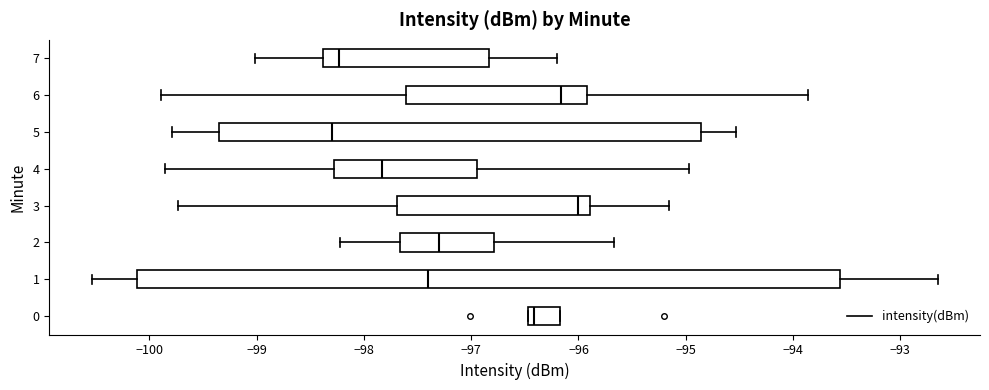

Reading bottom to top, read every box against the x-axis: the position of its median line, the range the box covers, and the ends of its whiskers. The values are not printed on the chart, so give them approximately, as read against the axis.

0: median -96.4, box -96.5 to -96.2, whiskers -96.5 to -96.2
1: median -97.4, box -100.1 to -93.6, whiskers -100.5 to -92.6
2: median -97.3, box -97.7 to -96.8, whiskers -98.2 to -95.7
3: median -96.0, box -97.7 to -95.9, whiskers -99.7 to -95.2
4: median -97.8, box -98.3 to -96.9, whiskers -99.9 to -95.0
5: median -98.3, box -99.3 to -94.9, whiskers -99.8 to -94.5
6: median -96.2, box -97.6 to -95.9, whiskers -99.9 to -93.9
7: median -98.2, box -98.4 to -96.8, whiskers -99.0 to -96.2